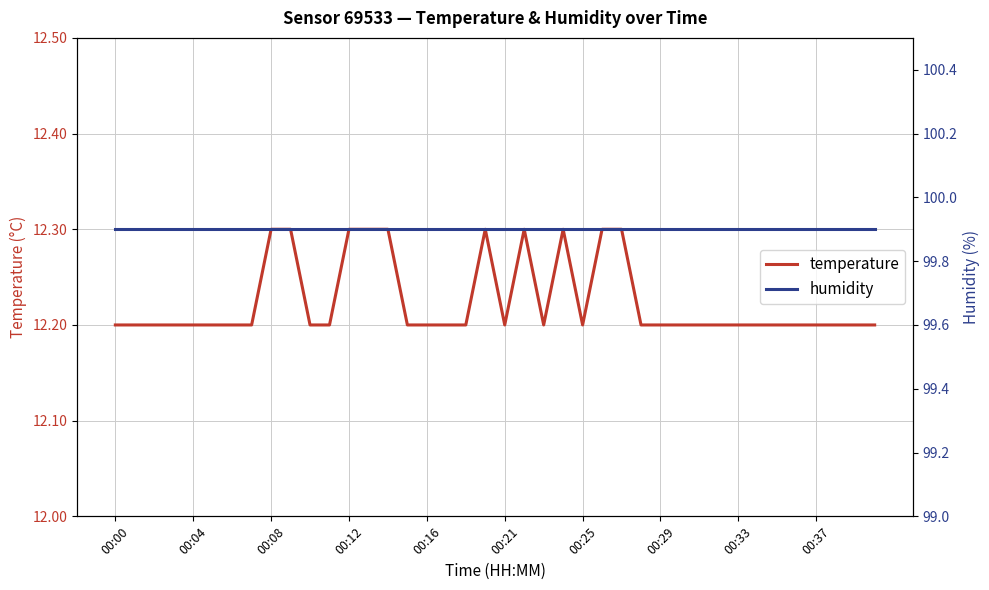

What is the minimum value for temperature?

12.2